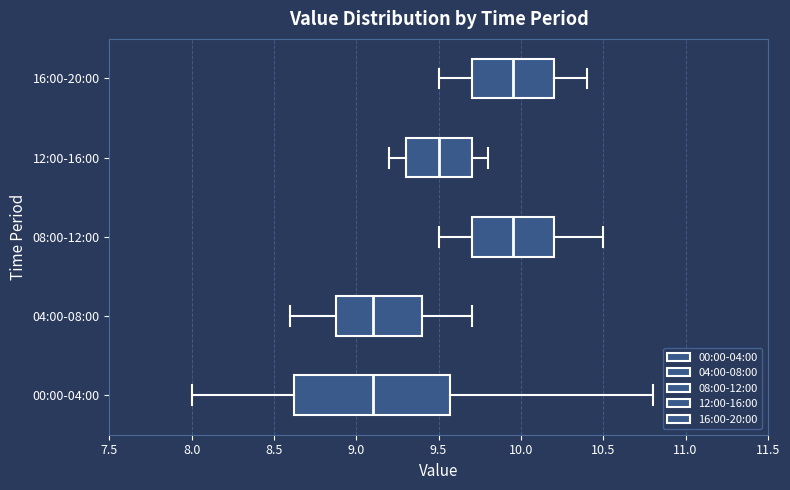

Which box is the widest, from its left edge to its right edge?

00:00-04:00